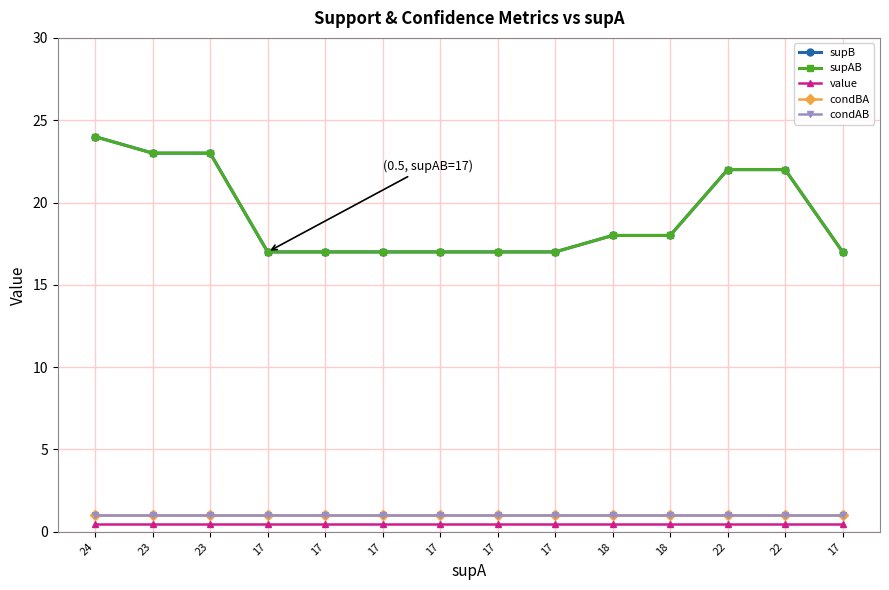

What is the difference between the second highest and second lowest values in the supAB series?

6.0